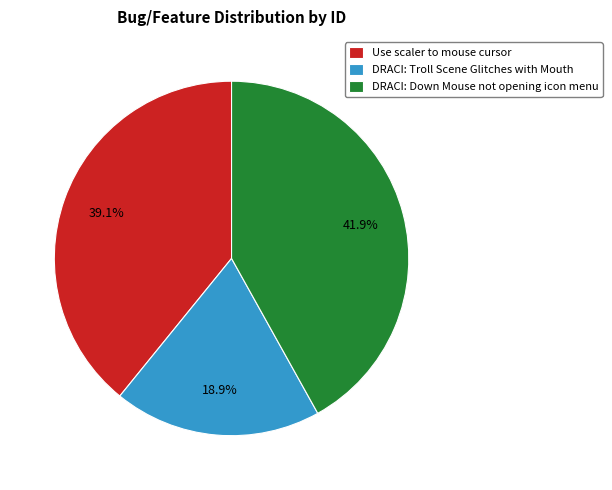

Between DRACI: Troll Scene Glitches with Mouth and DRACI: Down Mouse not opening icon menu, which is larger?

DRACI: Down Mouse not opening icon menu